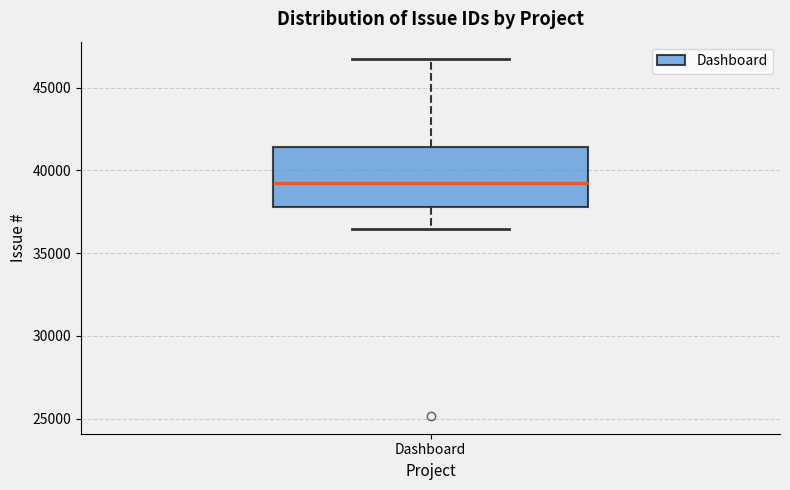

Read this box plot against the y-axis: the position of the median line, the range covered by the box, and the ends of both whiskers. The values are not printed on the chart, so give them approximately, as read against the axis.

median 39000, box 38000 to 41500, whiskers 36500 to 46500